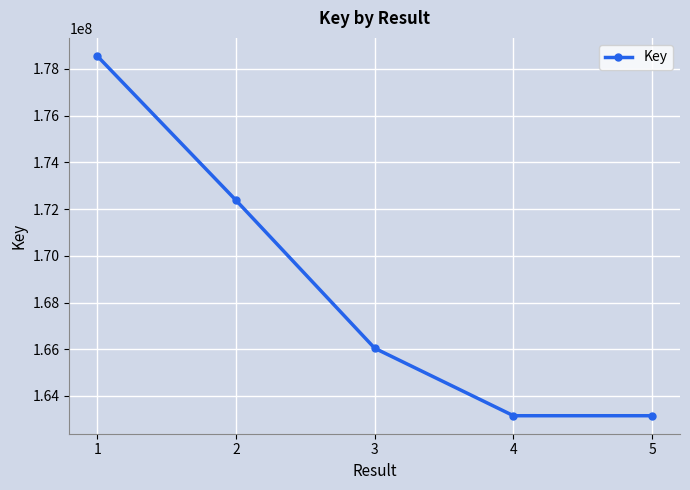

What is the ratio of the value at 2 to the value at 4?

1.1